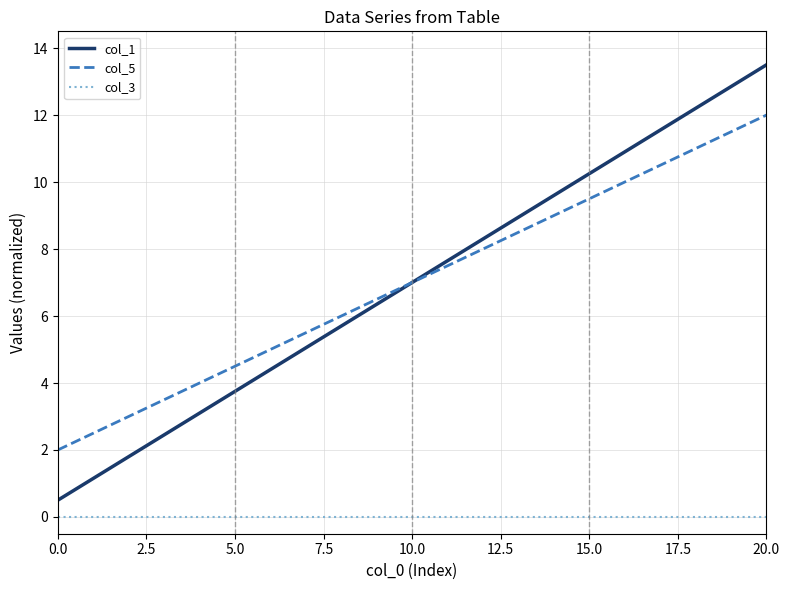

What is the difference between the maximum and minimum values in the col_1 series?

13.0